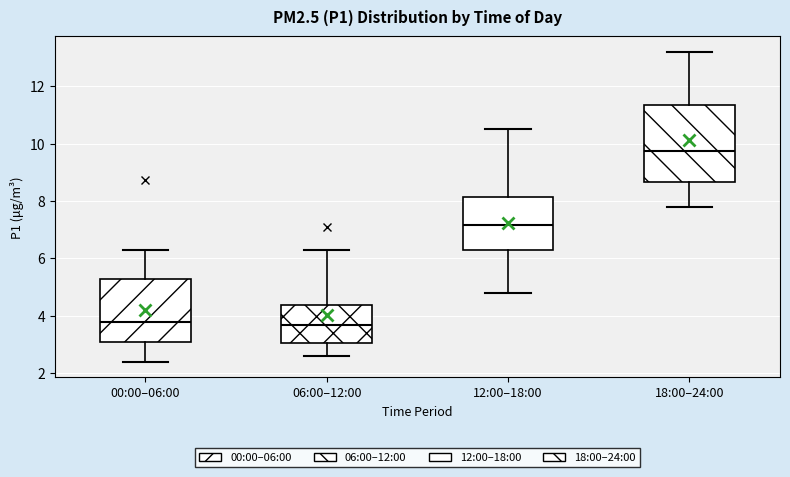

Reading left to right, transcribe this box plot: for each box, give where its median line is, the range the box spans, and where its two whiskers end, as read against the y-axis. The values are not printed on the chart, so give them approximately, as read against the axis.

00:00–06:00: median 3.8, box 3.0 to 5.2, whiskers 2.4 to 6.4
06:00–12:00: median 3.6, box 3.0 to 4.4, whiskers 2.6 to 6.4
12:00–18:00: median 7.2, box 6.2 to 8.2, whiskers 4.8 to 10.6
18:00–24:00: median 9.8, box 8.6 to 11.4, whiskers 7.8 to 13.2